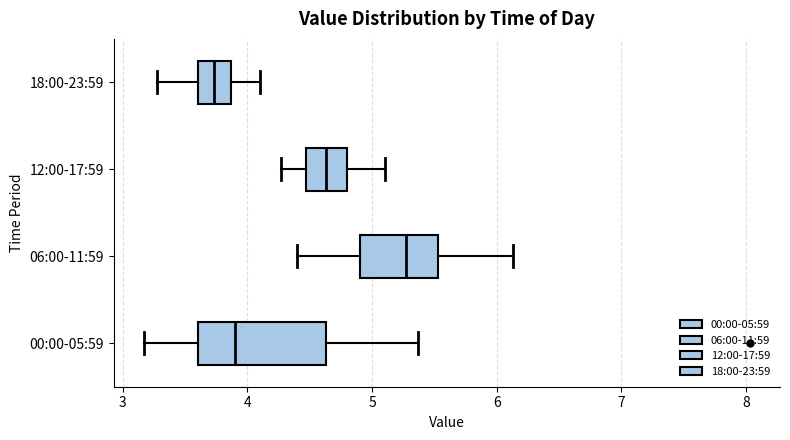

Reading bottom to top, read every box against the x-axis: the position of its median line, the range the box covers, and the ends of its whiskers. The values are not printed on the chart, so give them approximately, as read against the axis.

00:00-05:59: median 3.9, box 3.6 to 4.6, whiskers 3.2 to 5.4
06:00-11:59: median 5.3, box 4.9 to 5.5, whiskers 4.4 to 6.1
12:00-17:59: median 4.6, box 4.5 to 4.8, whiskers 4.3 to 5.1
18:00-23:59: median 3.7, box 3.6 to 3.9, whiskers 3.3 to 4.1